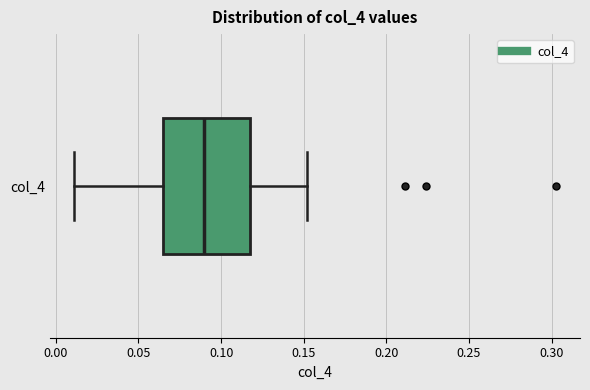

Where does the right whisker of the box for col_4 end on the x-axis? The values are not printed on the chart, so give them approximately, as read against the axis.

0.150